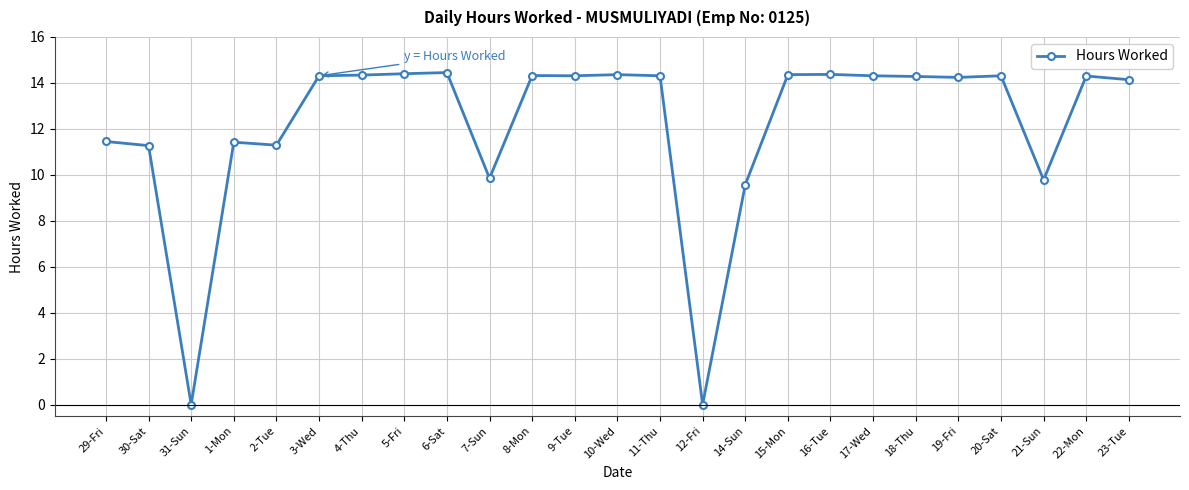

Does the chart display data point markers on the line(s)?

Yes